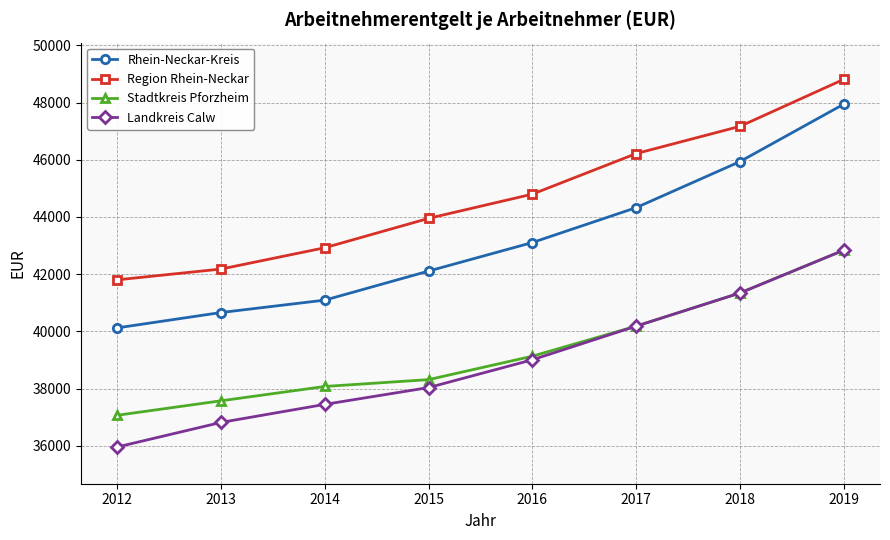

At 2012, list the series in order from smallest to largest.

Landkreis Calw, Stadtkreis Pforzheim, Rhein-Neckar-Kreis, Region Rhein-Neckar